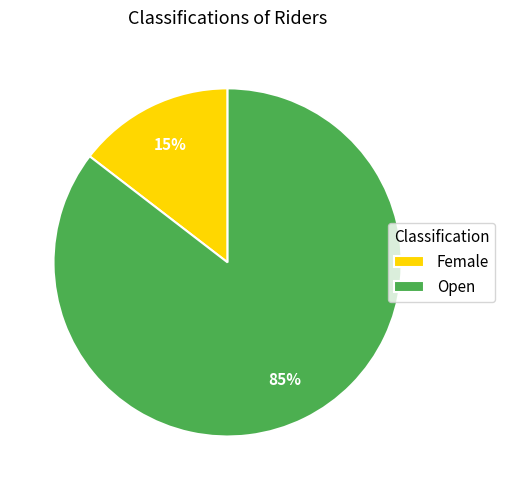

Count the number of slices in the pie.

2